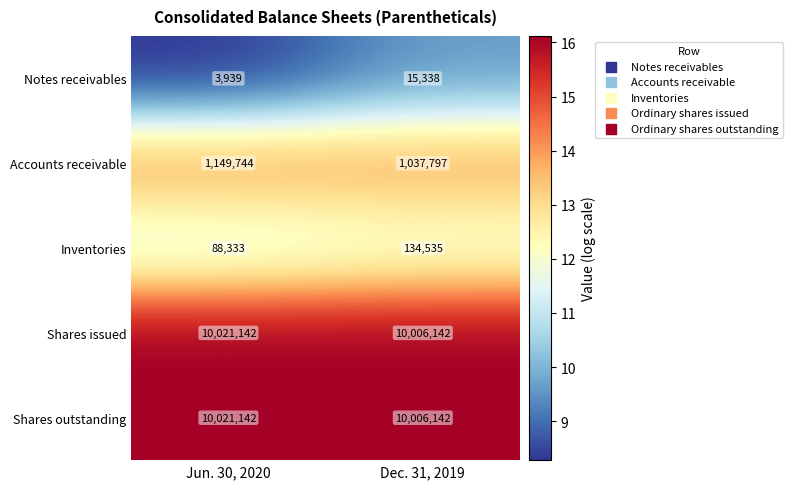

What is the maximum value shown in the chart?

10021142